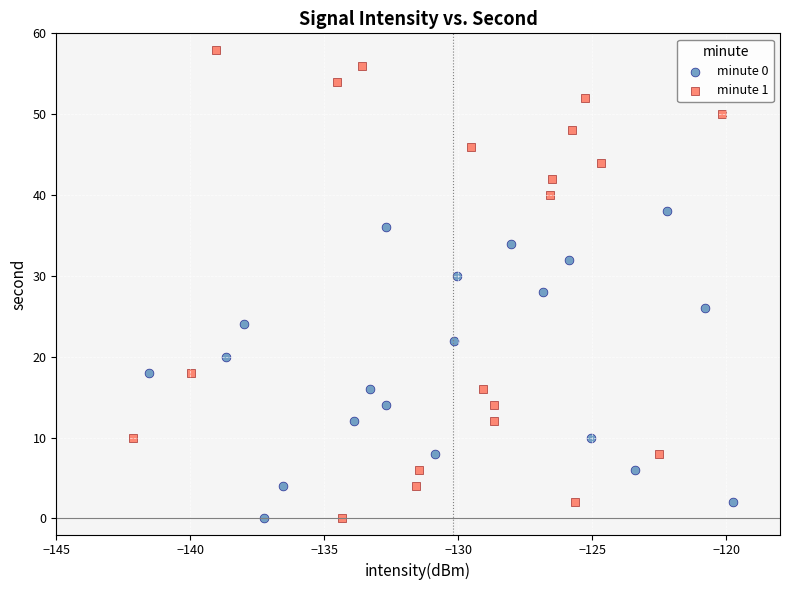

Which series reaches the maximum Y coordinate?

minute 1